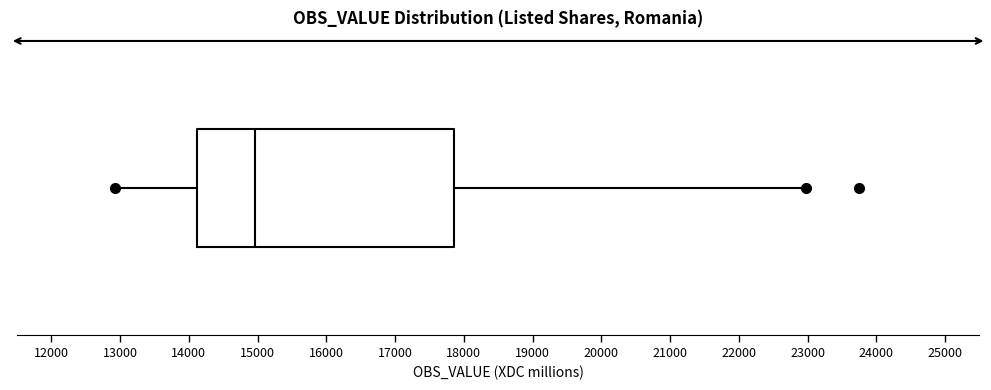

Read this box plot against the x-axis: the position of the median line, the range covered by the box, and the ends of both whiskers. The values are not printed on the chart, so give them approximately, as read against the axis.

median 15000, box 14100 to 17900, whiskers 12900 to 23000